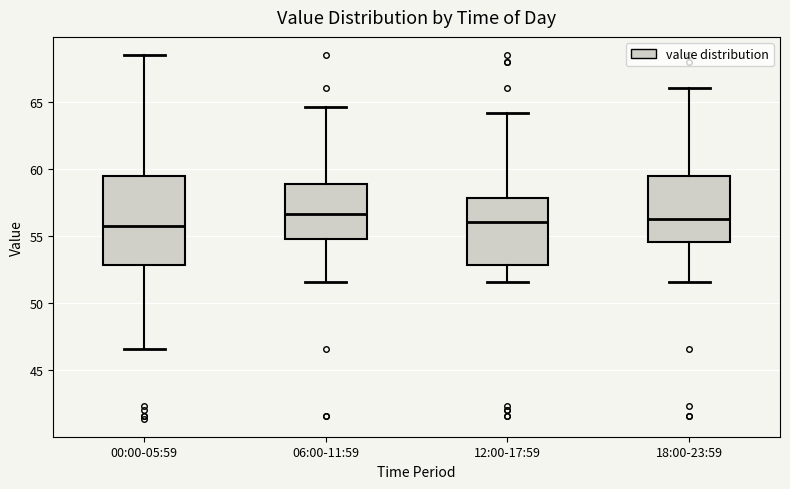

Comparing the boxes themselves (not the whiskers), which one is the tallest?

00:00-05:59